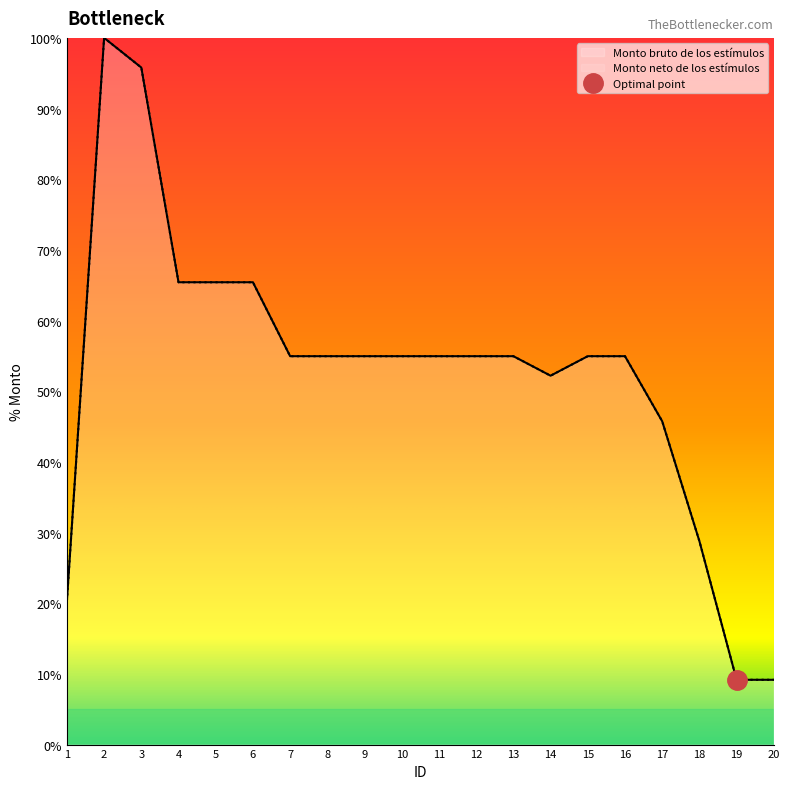

Reading left to right, list all the values displayed in this chart.

Monto bruto de los estímulos: 20.3	100.0	95.8	65.4	65.4	65.4	55.0	55.0	55.0	55.0	55.0	55.0	55.0	52.2	55.0	55.0	45.7	28.8	9.2	9.2
Monto neto de los estímulos: 20.3	100.0	95.8	65.4	65.4	65.4	55.0	55.0	55.0	55.0	55.0	55.0	55.0	52.2	55.0	55.0	45.7	28.8	9.2	9.2